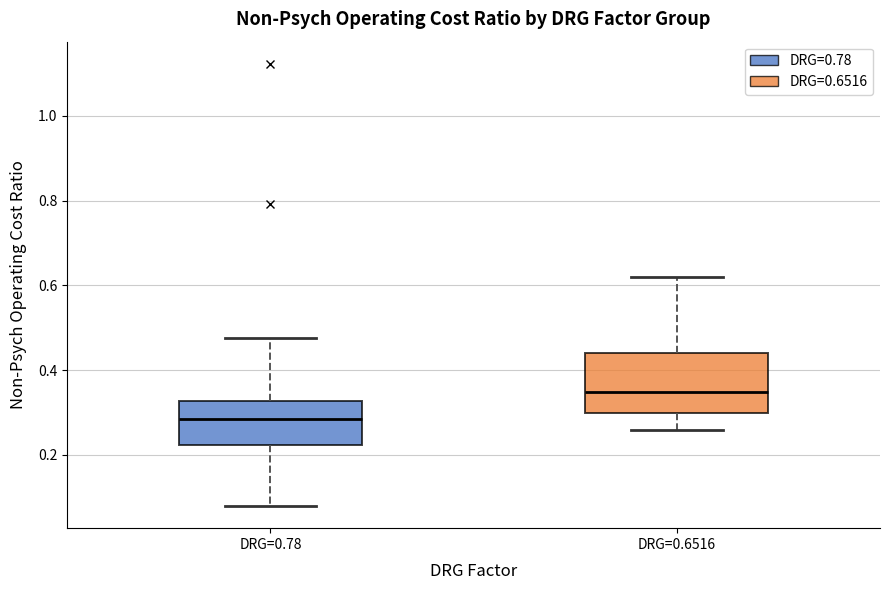

Reading left to right, read every box against the y-axis: the position of its median line, the range the box covers, and the ends of its whiskers. The values are not printed on the chart, so give them approximately, as read against the axis.

DRG=0.78: median 0.28, box 0.22 to 0.32, whiskers 0.08 to 0.48
DRG=0.6516: median 0.34, box 0.30 to 0.44, whiskers 0.26 to 0.62